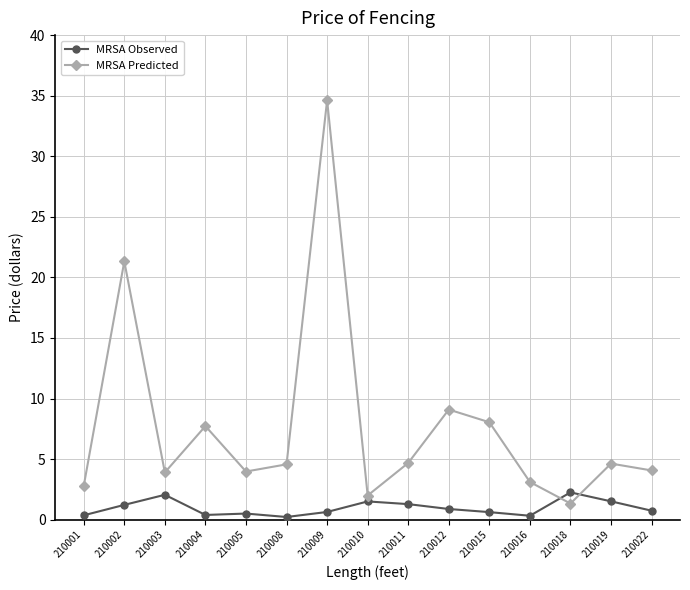

True or false: MRSA Predicted has more than 2 interior local peaks.

True